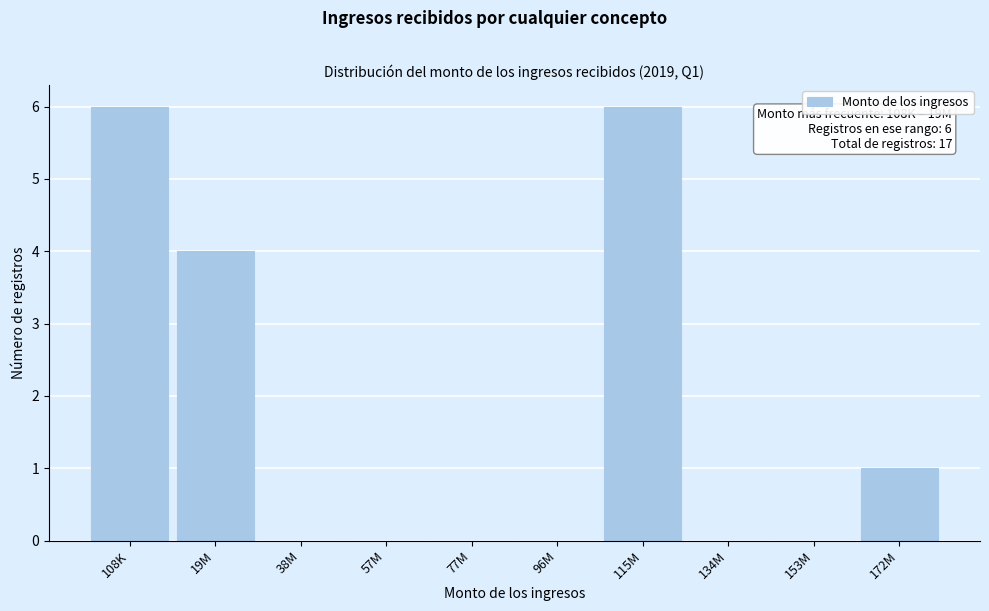

Reading left to right, what are all the values shown in this chart?

108K=6	19M=4	38M=0	57M=0	77M=0	96M=0	115M=6	134M=0	153M=0	172M=1